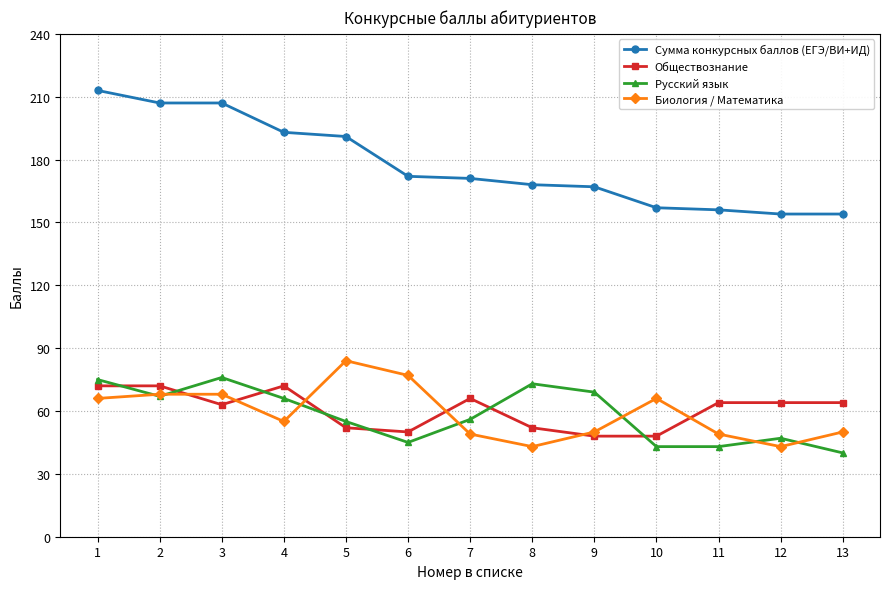

True or false: Сумма конкурсных баллов (ЕГЭ/ВИ+ИД) and Биология / Математика cross at least once.

False